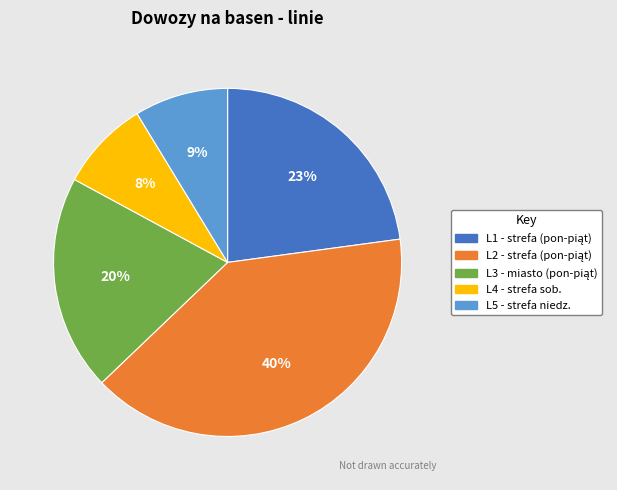

How many slices are in this pie chart?

5